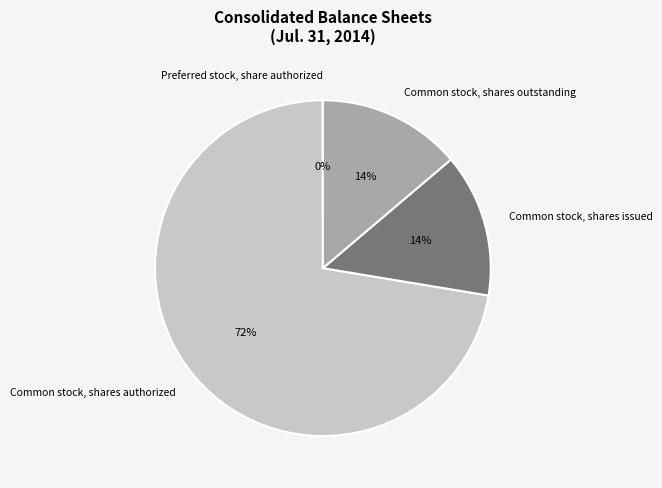

To the nearest percent, what portion does Common stock, shares issued represent?

14%